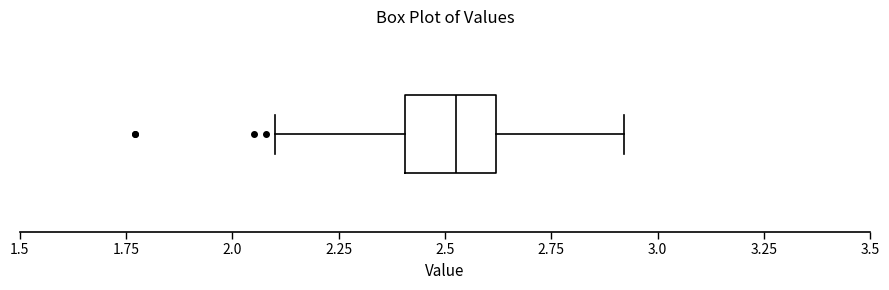

Read this box plot against the x-axis: the position of the median line, the range covered by the box, and the ends of both whiskers. The values are not printed on the chart, so give them approximately, as read against the axis.

median 2.55, box 2.40 to 2.60, whiskers 2.10 to 2.90